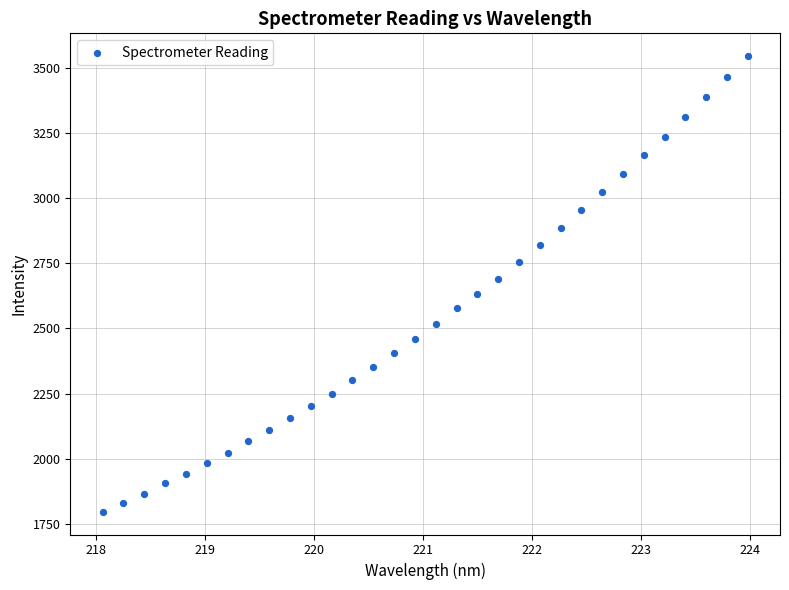

What is the range of X values (max minus min)?

5.9